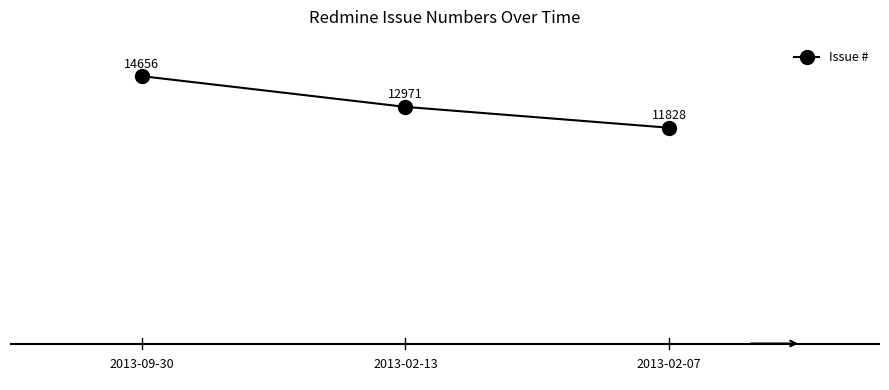

What is the value of the 2nd point from the left?

12971